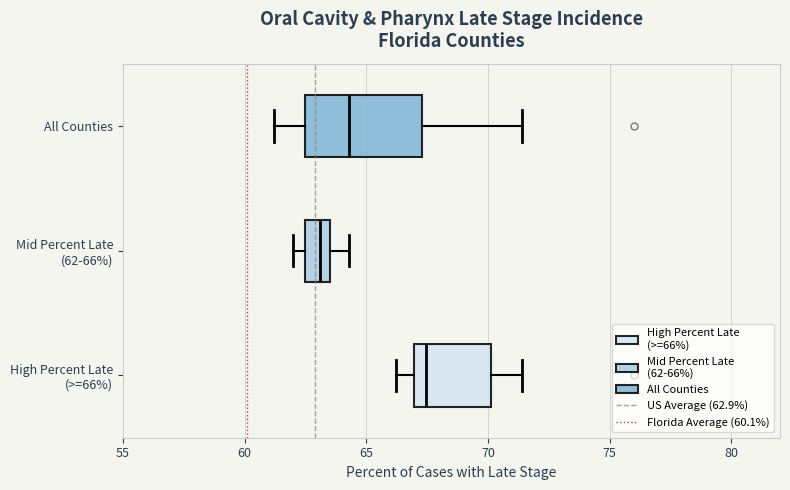

Reading bottom to top, transcribe this box plot: for each box, give where its median line is, the range the box spans, and where its two whiskers end, as read against the x-axis. The values are not printed on the chart, so give them approximately, as read against the axis.

High Percent Late (>=66%): median 67.5, box 67.0 to 70.0, whiskers 66.0 to 71.5
Mid Percent Late (62-66%): median 63.0, box 62.5 to 63.5, whiskers 62.0 to 64.5
All Counties: median 64.5, box 62.5 to 67.5, whiskers 61.0 to 71.5